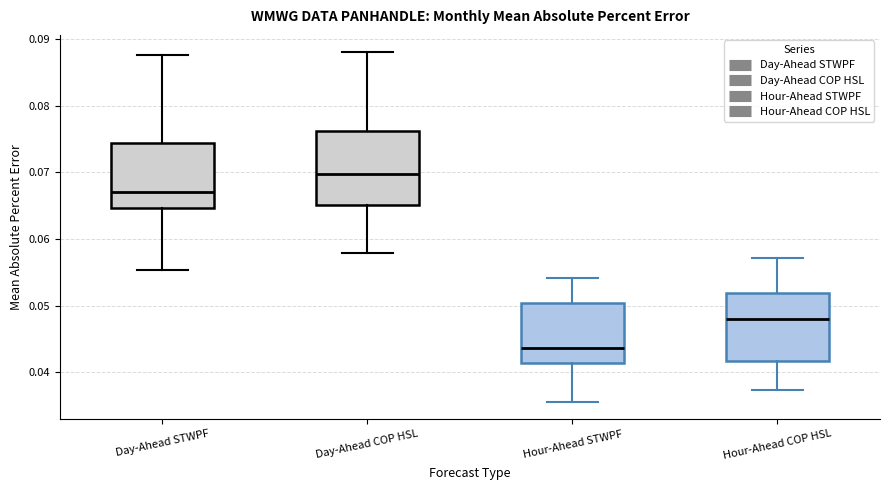

Which box's median line is the lowest?

Hour-Ahead STWPF